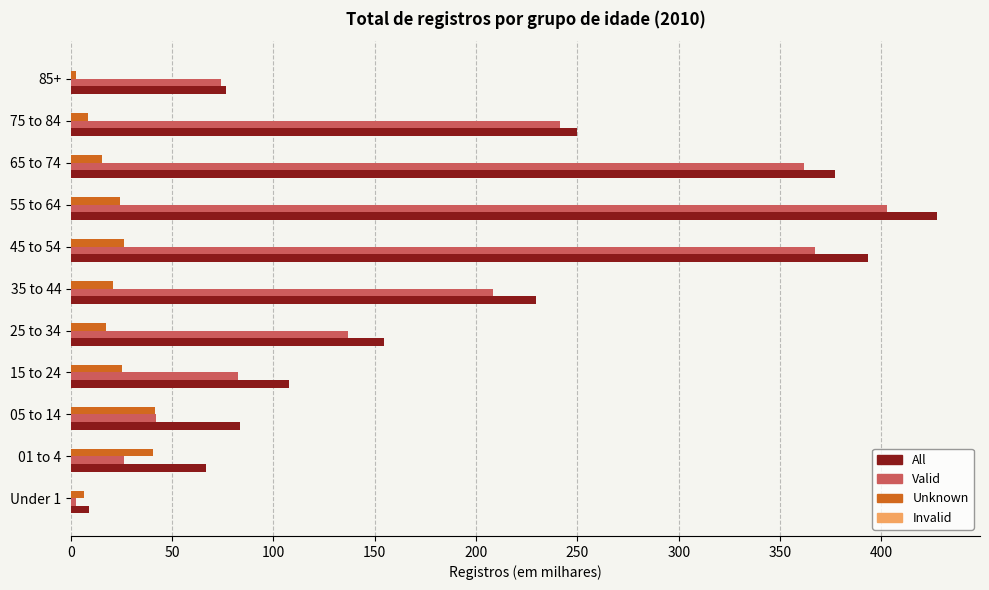

What is the average value of the All series?

197.8